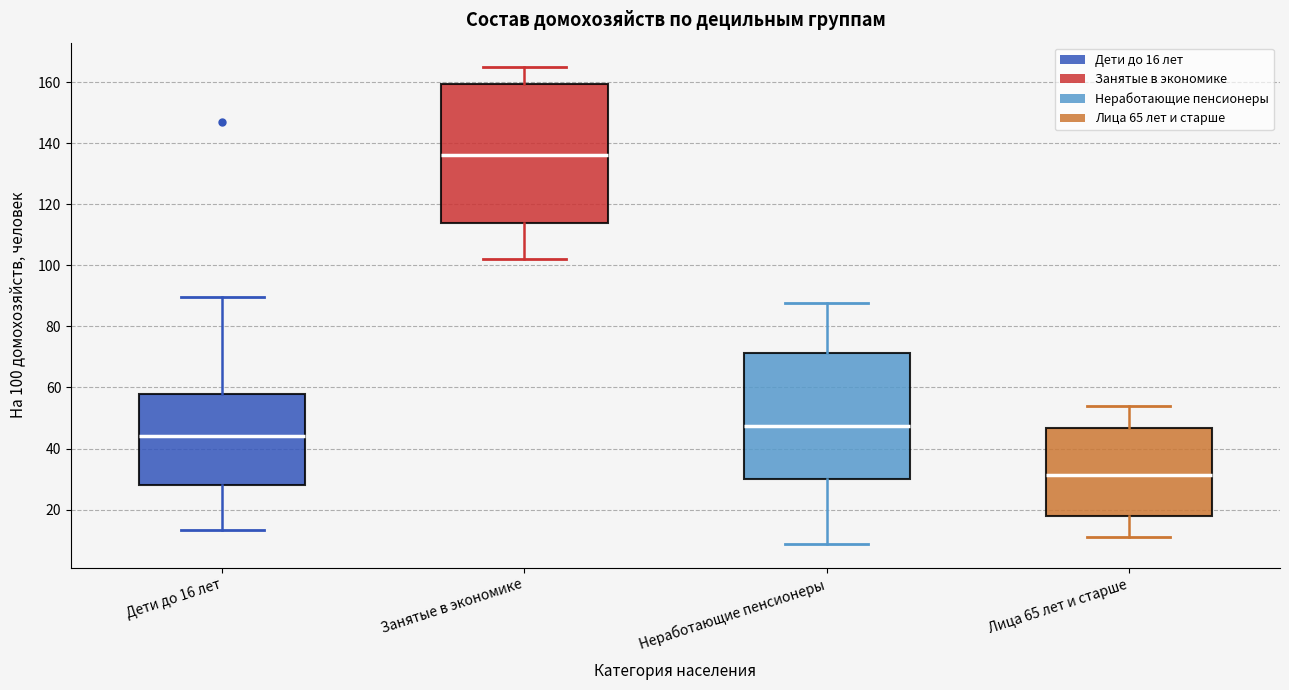

Which box has the highest median line?

Занятые в экономике